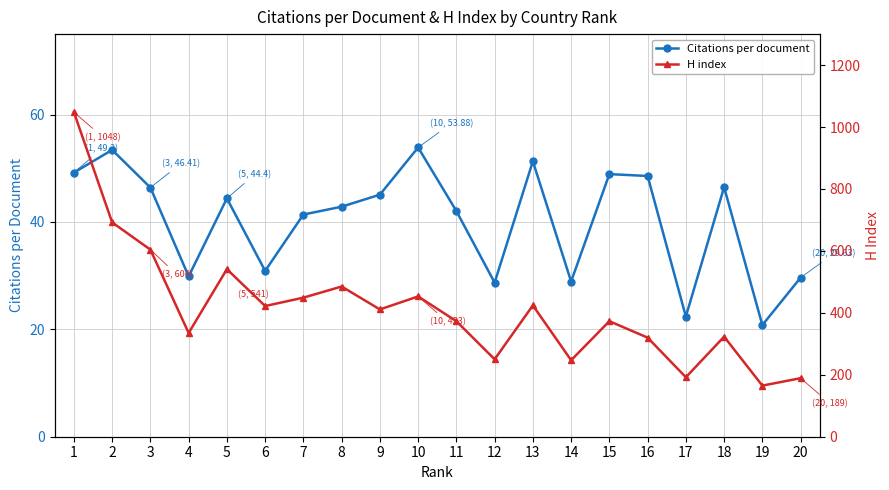

In H index, how many points are lower than both neighbors (excluding endpoints)?

7